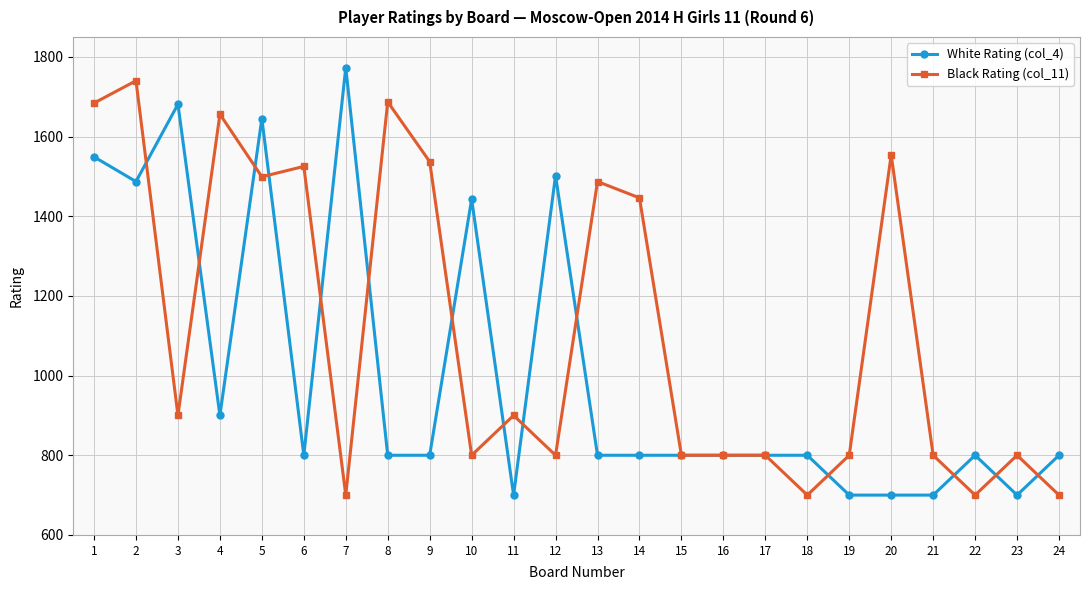

What is the minimum value for White Rating (col_4)?

700